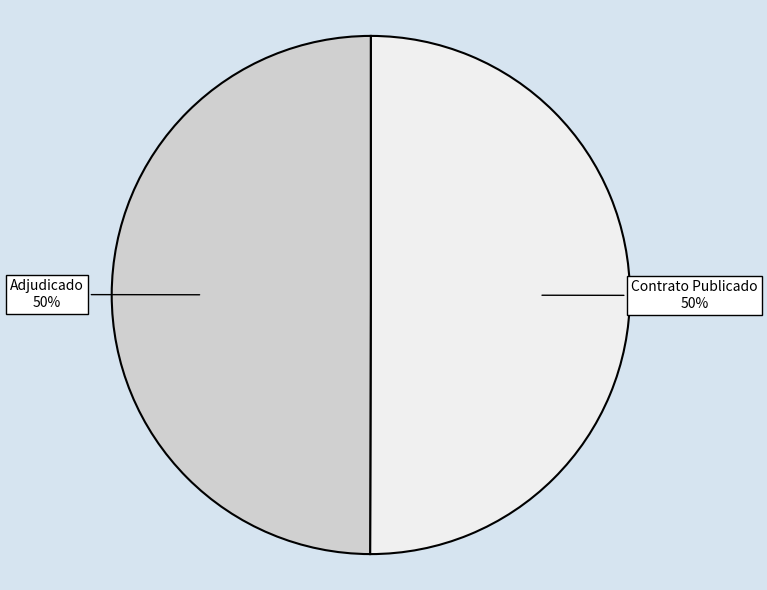

What percentage is the Contrato Publicado slice, to the nearest percent?

50%